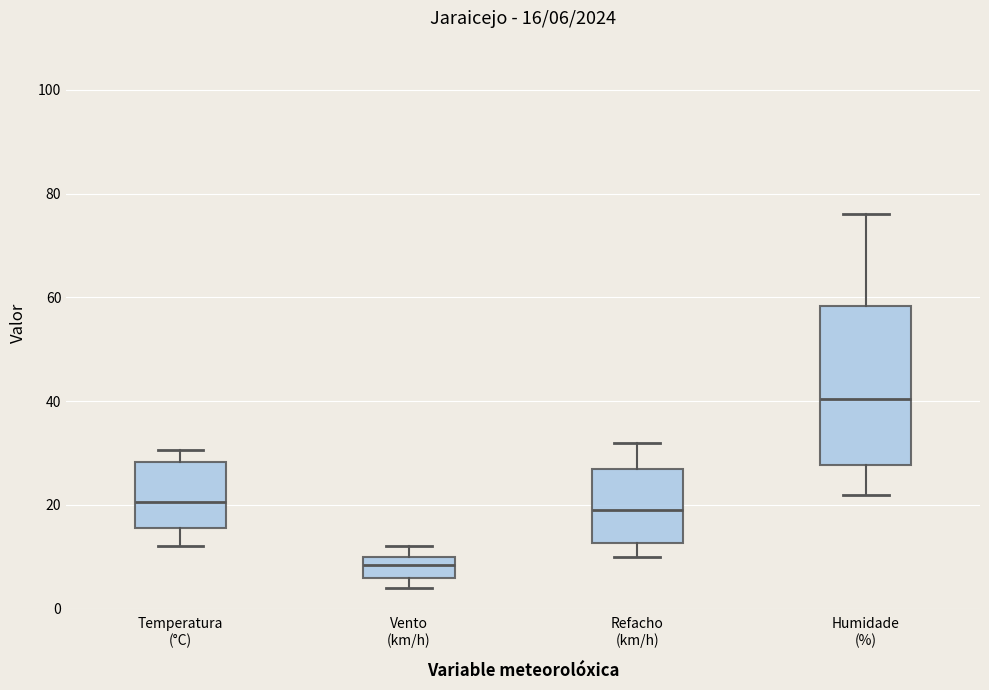

Comparing the boxes themselves (not the whiskers), which one is the tallest?

Humidade (%)